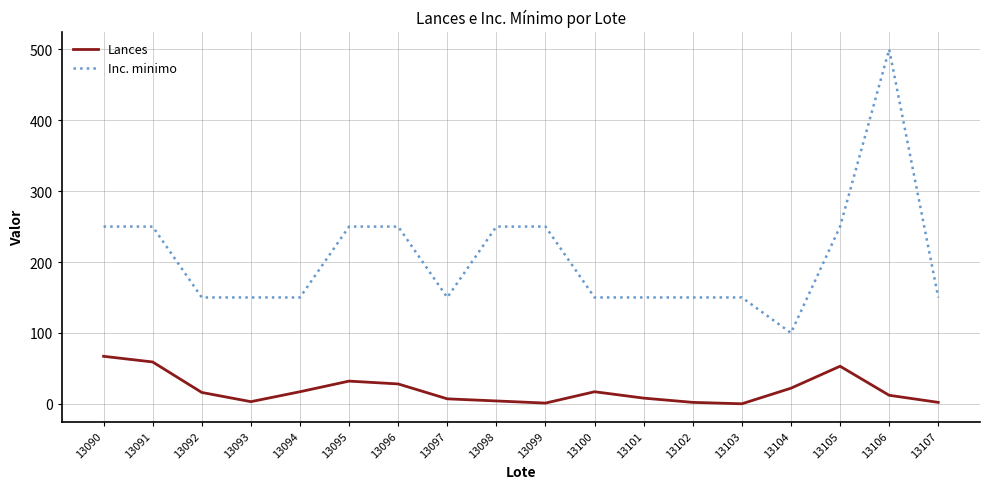

In Lances, how many points are higher than both neighbors (excluding endpoints)?

3